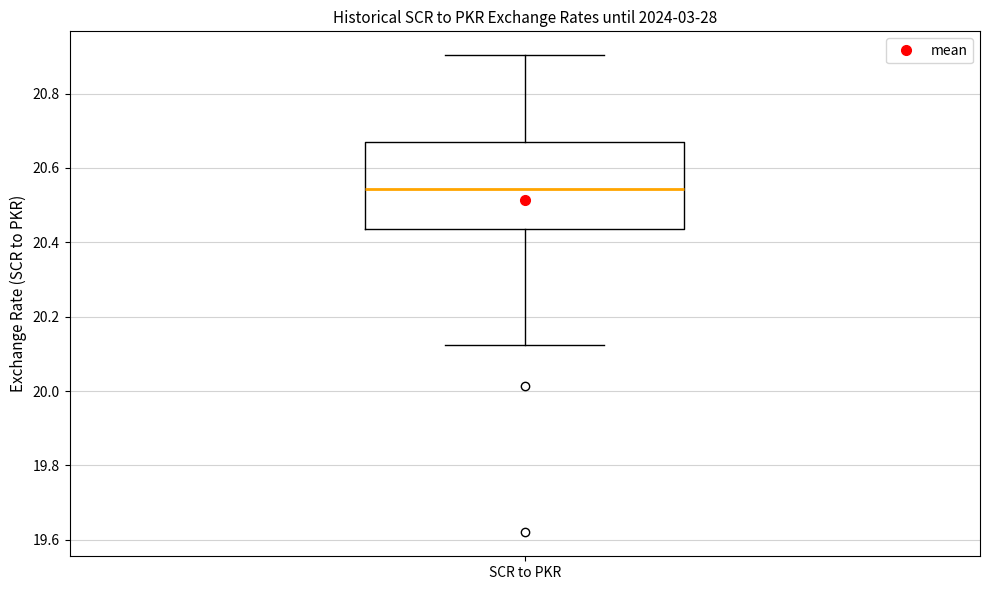

Read this box plot against the y-axis: the position of the median line, the range covered by the box, and the ends of both whiskers. The values are not printed on the chart, so give them approximately, as read against the axis.

median 20.54, box 20.44 to 20.68, whiskers 20.12 to 20.90